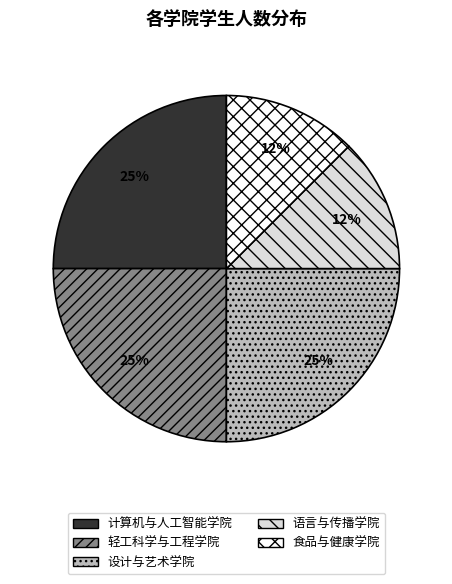

True or false: 语言与传播学院 accounts for 12% of the total.

True